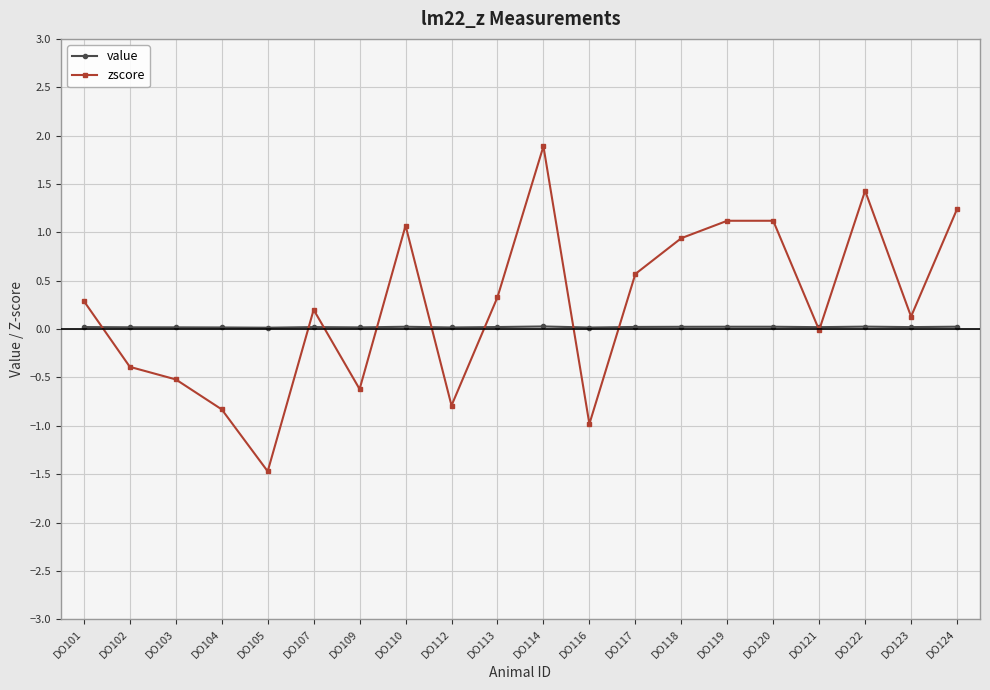

Where is zscore nearest to the value 0?

DO121